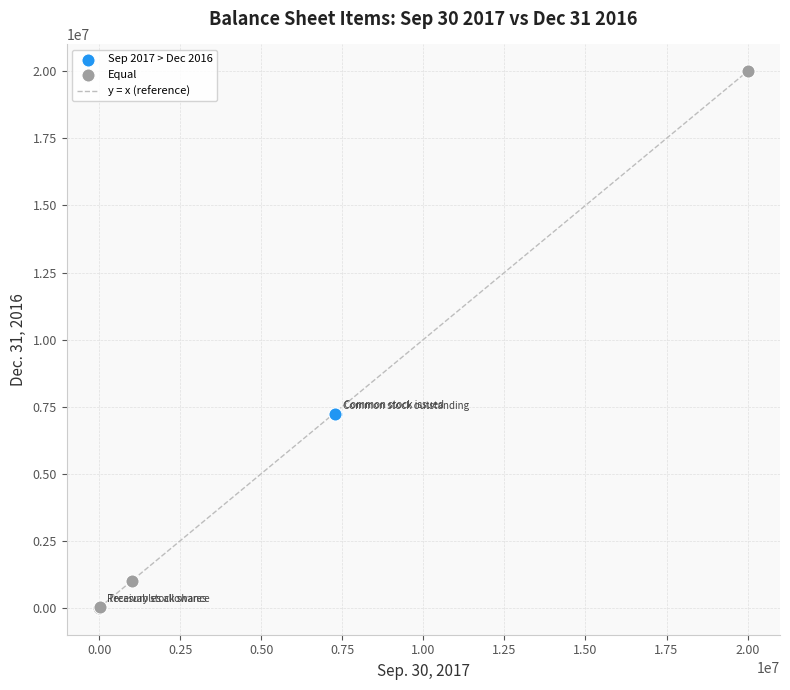

Which series has the widest spread of Y values?

Equal